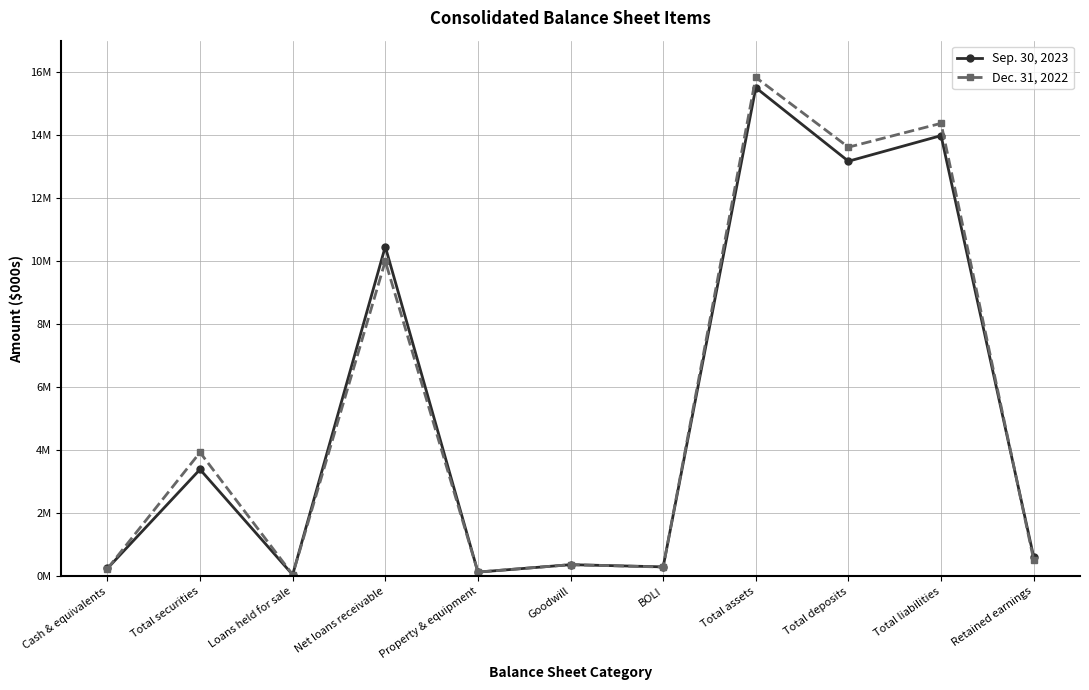

Reading right to left, transcribe all the data shown in this chart.

Sep. 30, 2023: Retained earnings=616215	Total liabilities=13987273	Total deposits=13174552	Total assets=15507880	BOLI=303347	Goodwill=373121	Property & equipment=136504	Net loans receivable=10464457	Loans held for sale=54158	Total securities=3395417	Cash & equivalents=251706
Dec. 31, 2022: Retained earnings=525242	Total liabilities=14376999	Total deposits=13620059	Total assets=15833431	BOLI=297565	Goodwill=373121	Property & equipment=138754	Net loans receivable=10005259	Loans held for sale=56857	Total securities=3935313	Cash & equivalents=243062